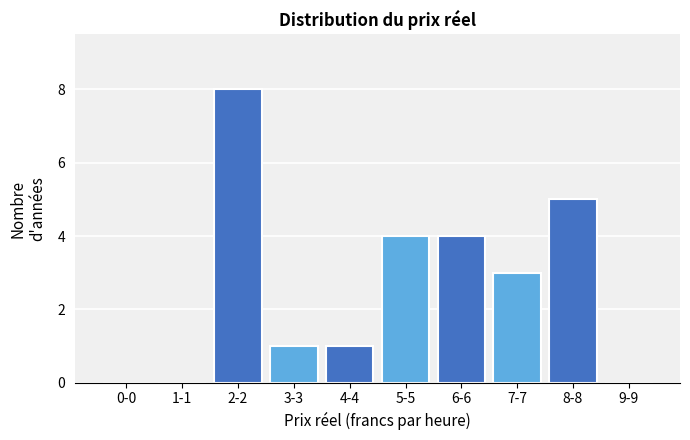

Reading left to right, list all the values displayed in this chart.

0-0=0	1-1=0	2-2=8	3-3=1	4-4=1	5-5=4	6-6=4	7-7=3	8-8=5	9-9=0